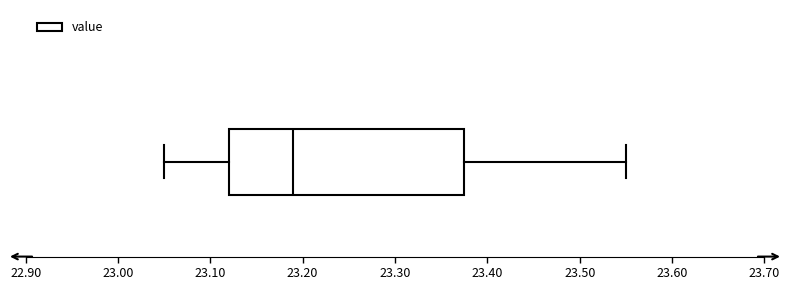

Read this box plot against the x-axis: the position of the median line, the range covered by the box, and the ends of both whiskers. The values are not printed on the chart, so give them approximately, as read against the axis.

median 23.19, box 23.12 to 23.38, whiskers 23.05 to 23.55